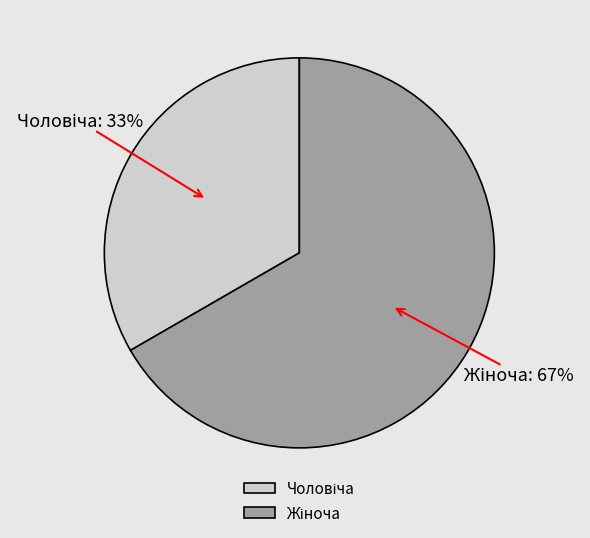

To the nearest percent, what is the average slice percentage?

50%